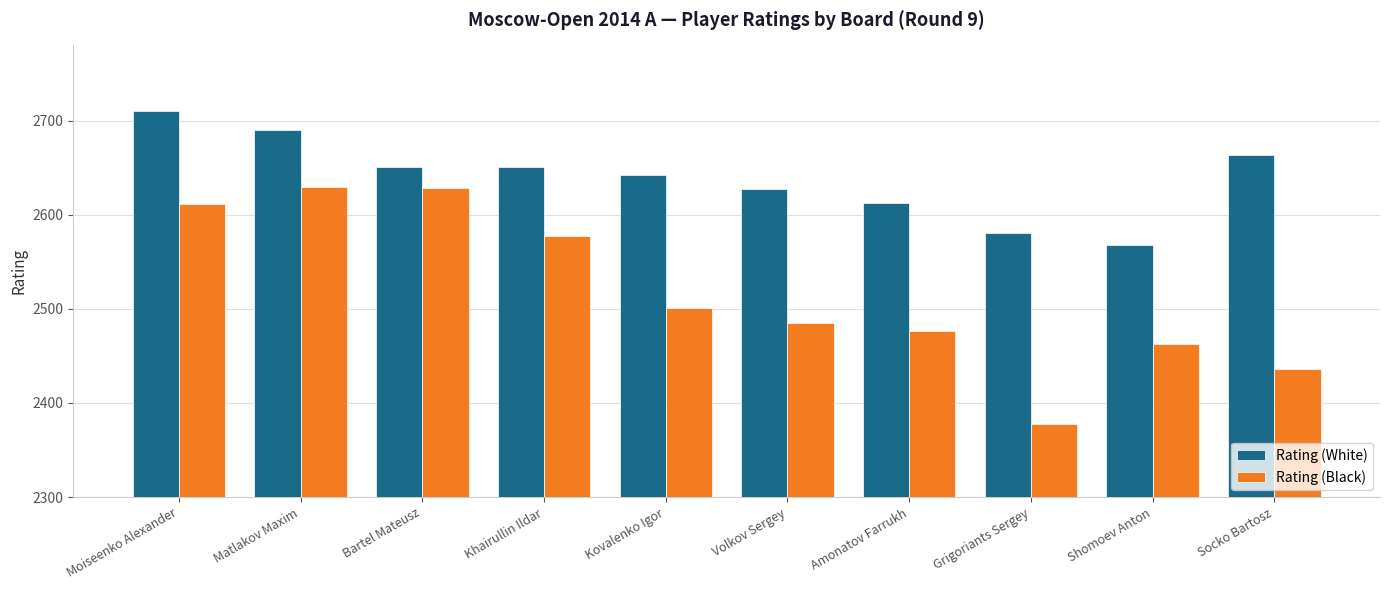

Which series has the largest range (max minus min)?

Rating (Black)